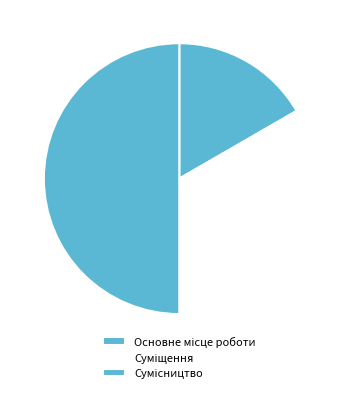

Is it true that Основне місце роботи is 17% of the pie?

True